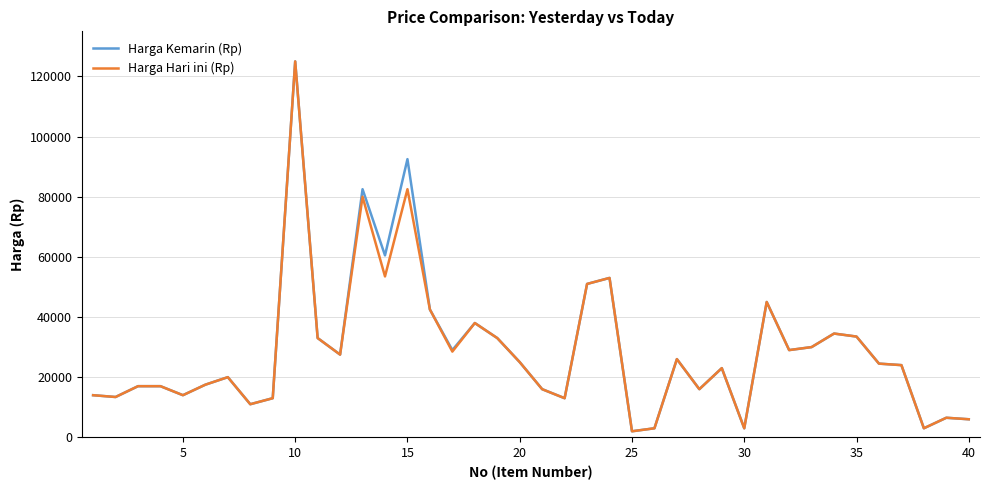

What is the maximum value for Harga Hari ini (Rp)?

125000